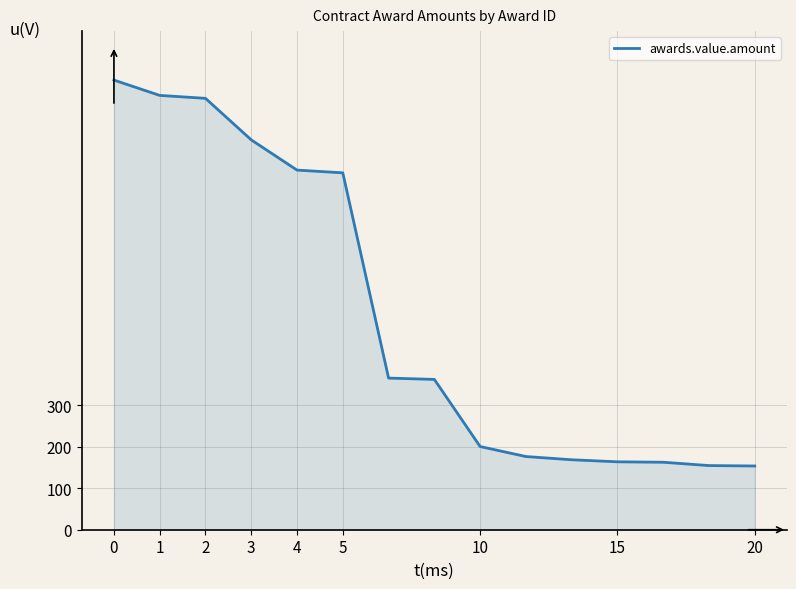

True or false: there are more than 1 points higher than both neighbors.

False